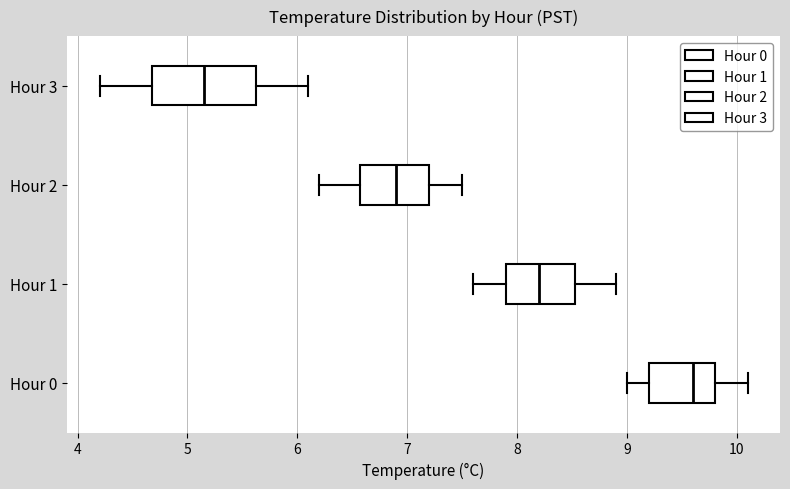

Reading bottom to top, read every box against the x-axis: the position of its median line, the range the box covers, and the ends of its whiskers. The values are not printed on the chart, so give them approximately, as read against the axis.

Hour 0: median 9.6, box 9.2 to 9.8, whiskers 9.0 to 10.1
Hour 1: median 8.2, box 7.9 to 8.5, whiskers 7.6 to 8.9
Hour 2: median 6.9, box 6.6 to 7.2, whiskers 6.2 to 7.5
Hour 3: median 5.2, box 4.7 to 5.6, whiskers 4.2 to 6.1